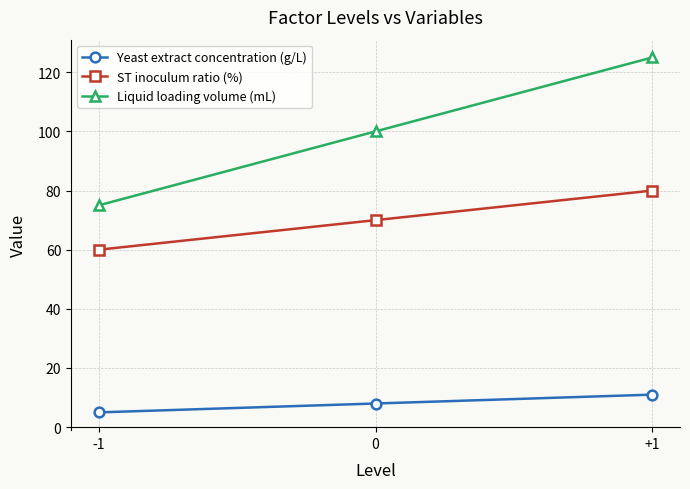

Reading left to right, extract all data points from this chart.

Yeast extract concentration (g/L): -1=5	0=8	+1=11
ST inoculum ratio (%): -1=60	0=70	+1=80
Liquid loading volume (mL): -1=75	0=100	+1=125